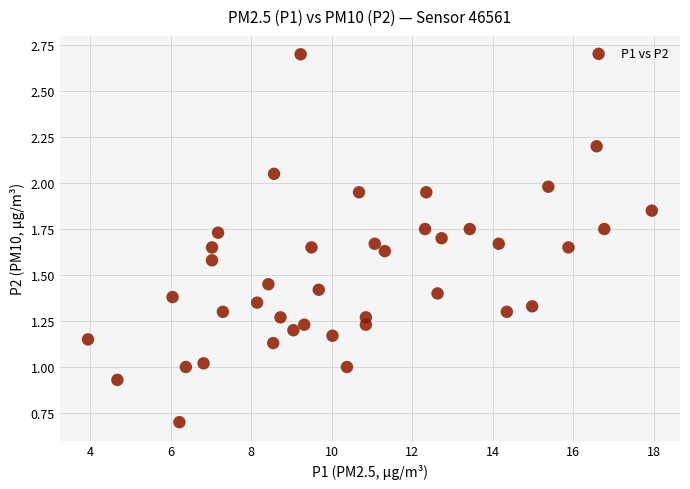

What is the range of X values (max minus min)?

14.0